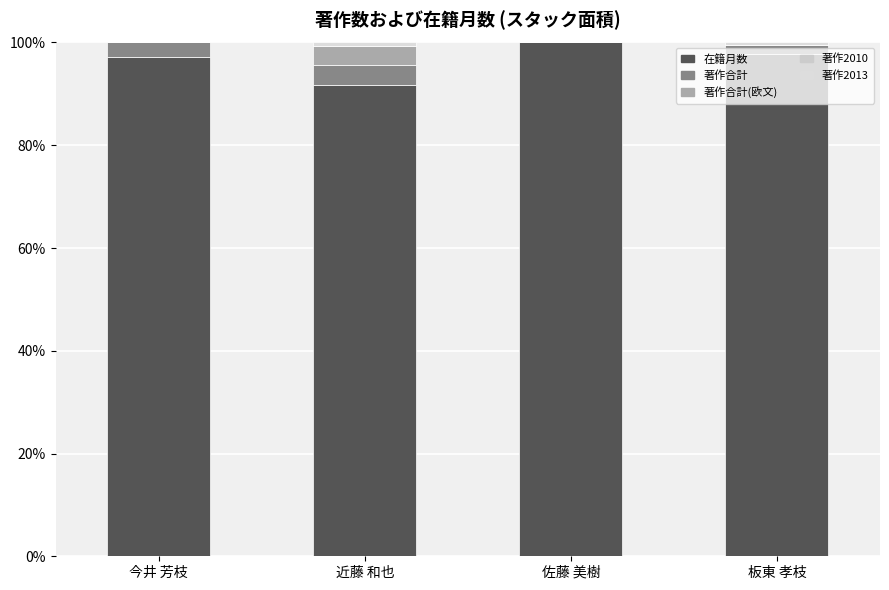

Rank the series at 板東 孝枝 from highest to lowest value.

在籍月数, 著作合計, 著作2013, 著作合計(欧文), 著作2010